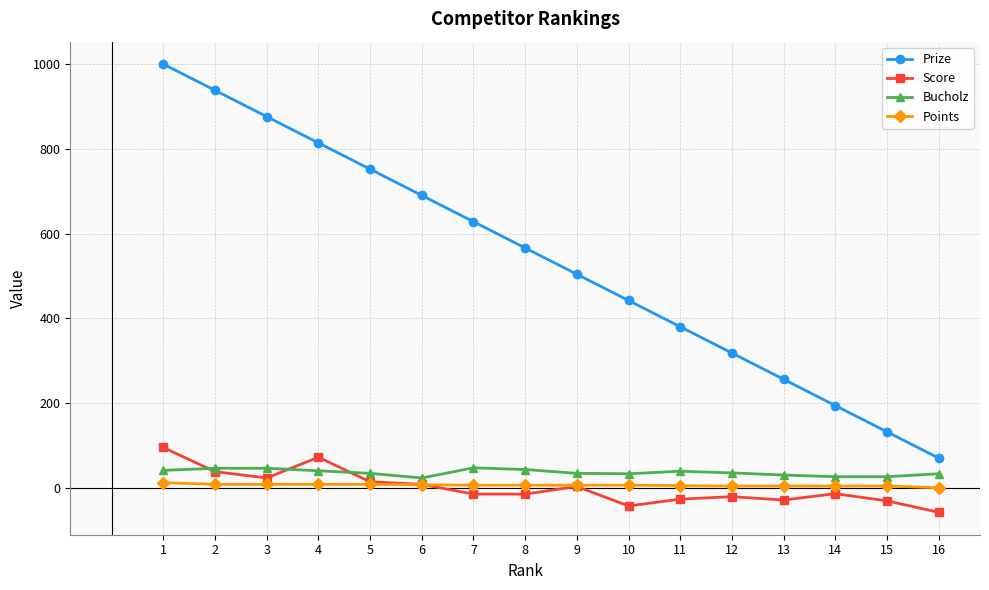

Is the value of Prize at 11 greater than the value of Points at 9?

Yes